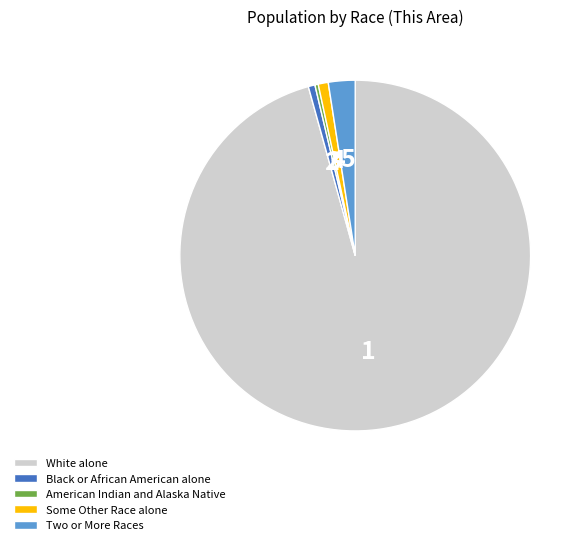

Which has a higher value, Two or More Races or Some Other Race alone?

Two or More Races